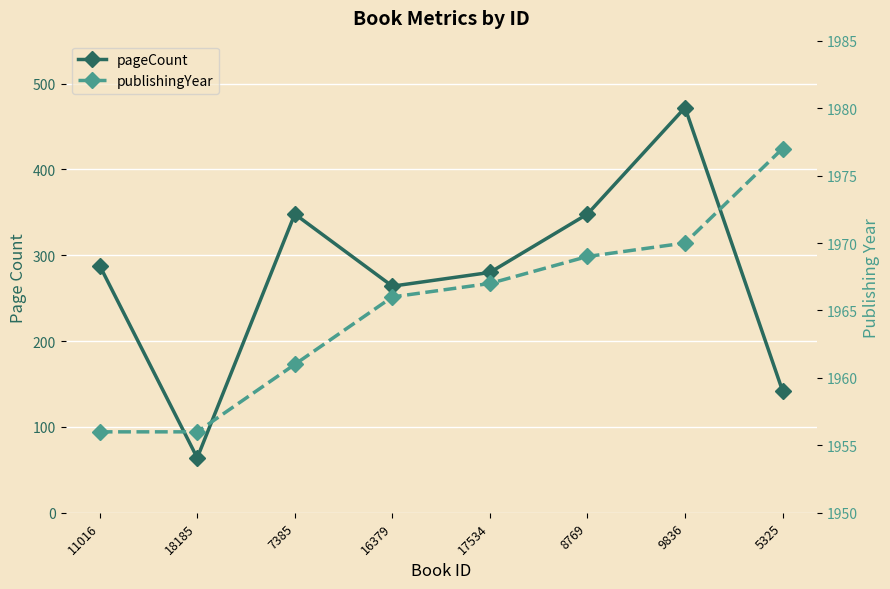

What is the label of the 8th point from the right?

11016